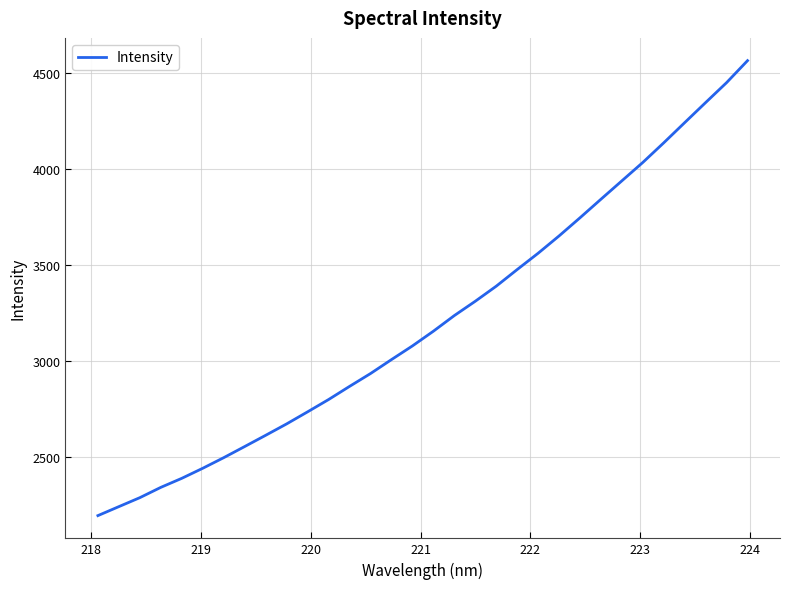

What is the minimum value shown in the chart?

2193.7